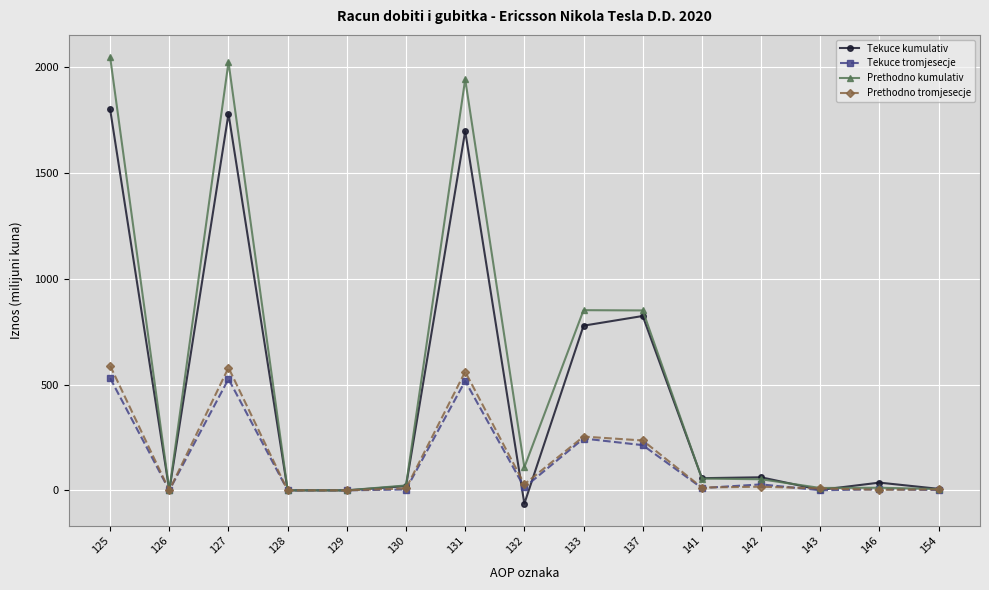

How many categories are shown in the chart?

15